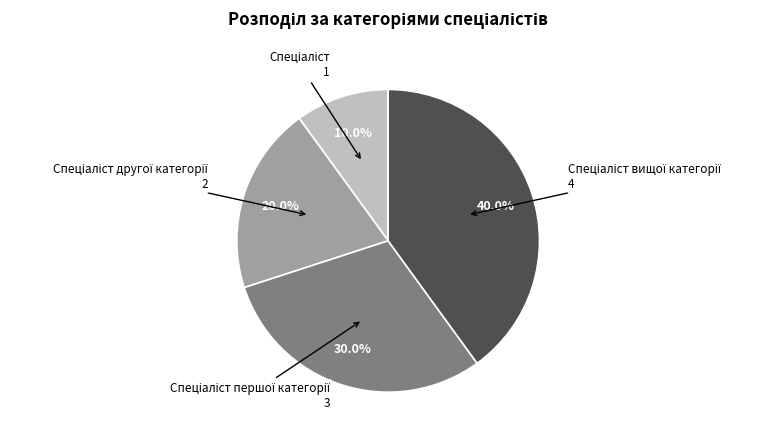

Is there any slice that represents more than half of the pie?

No